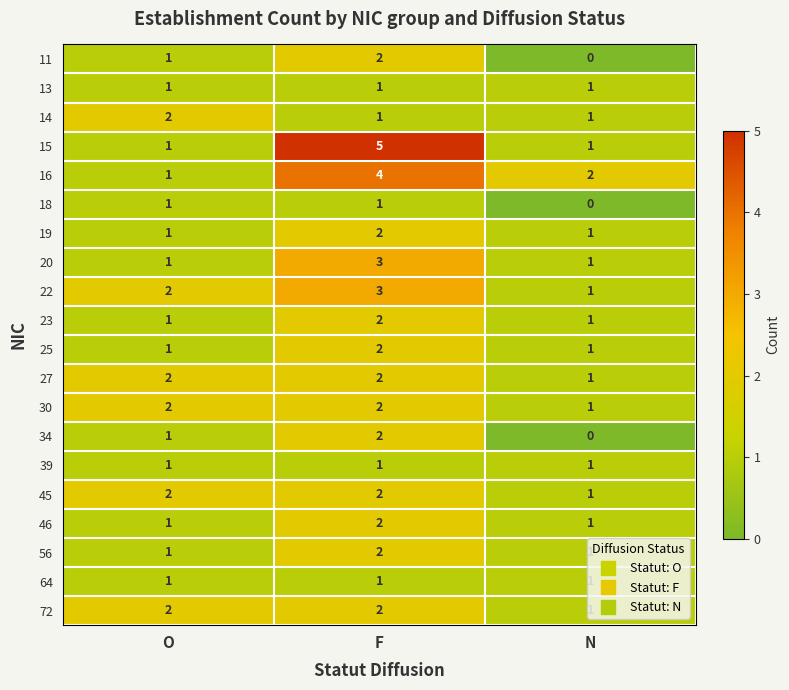

Which series has the widest spread of values?

15